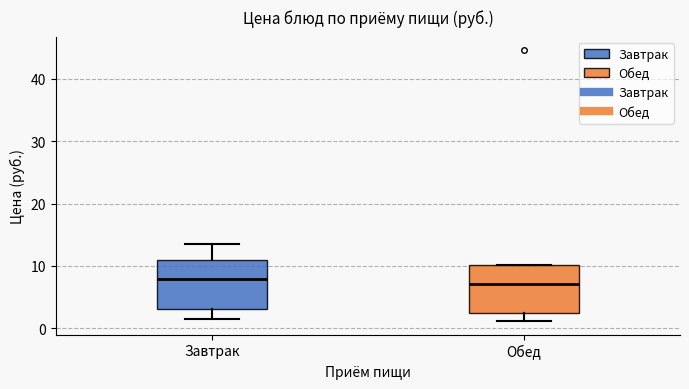

Reading left to right, transcribe this box plot: for each box, give where its median line is, the range the box spans, and where its two whiskers end, as read against the y-axis. The values are not printed on the chart, so give them approximately, as read against the axis.

Завтрак: median 8, box 3 to 11, whiskers 1 to 14
Обед: median 7, box 2 to 10, whiskers 1 to 10